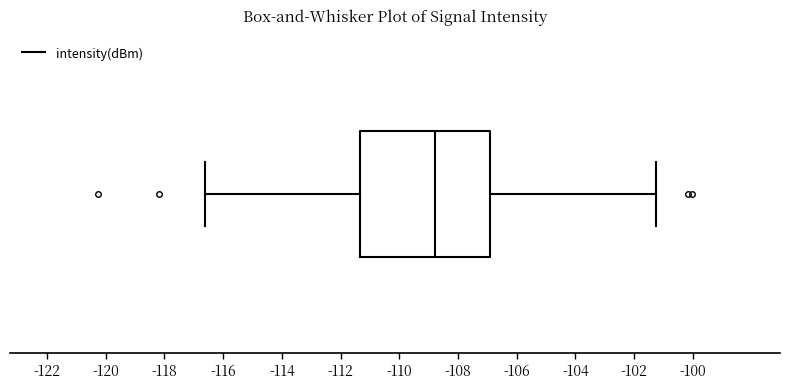

Where does the left whisker of the box end on the x-axis? The values are not printed on the chart, so give them approximately, as read against the axis.

-116.6